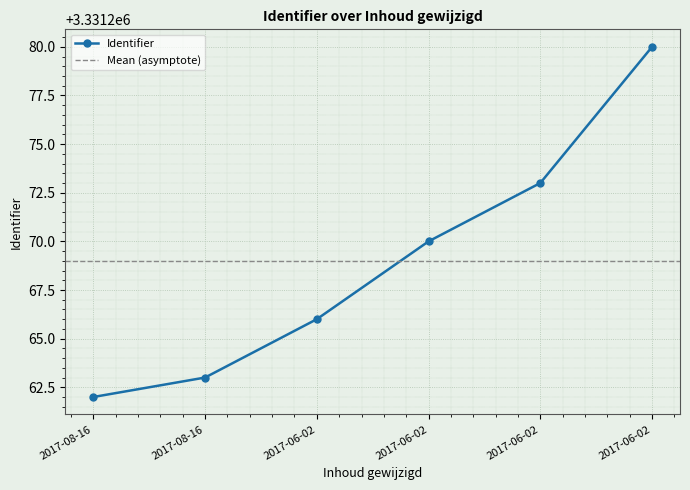

What is the difference between the second highest and minimum values?

11